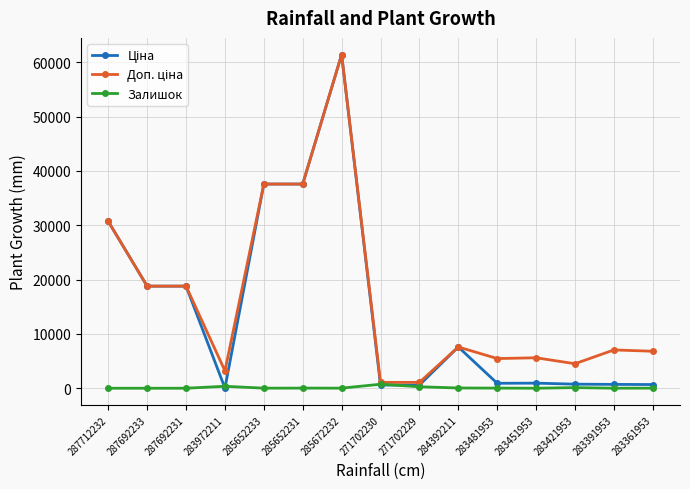

How many lines are shown in the chart?

3